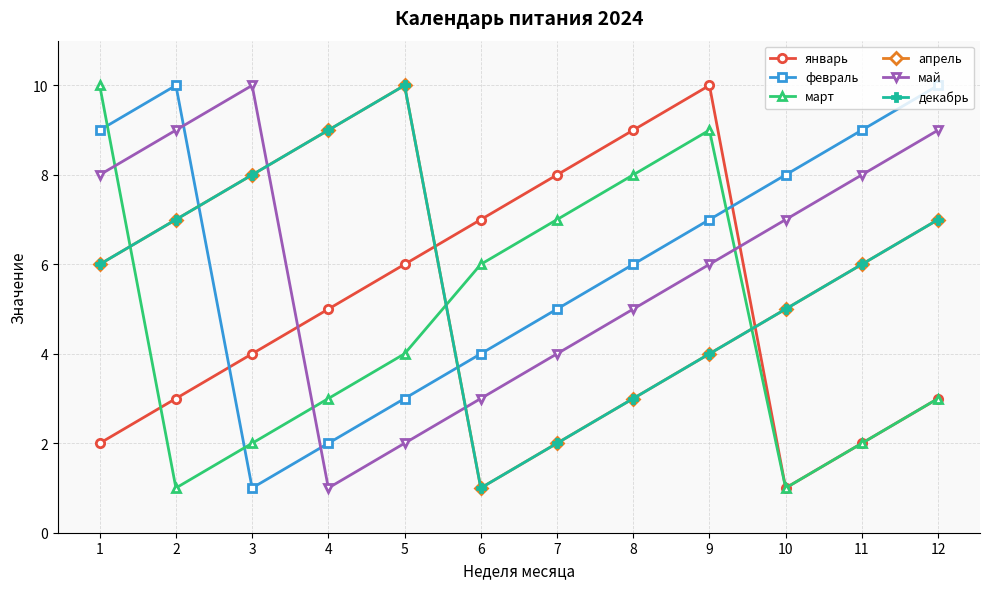

Which label corresponds to the smallest value in the chart?

10